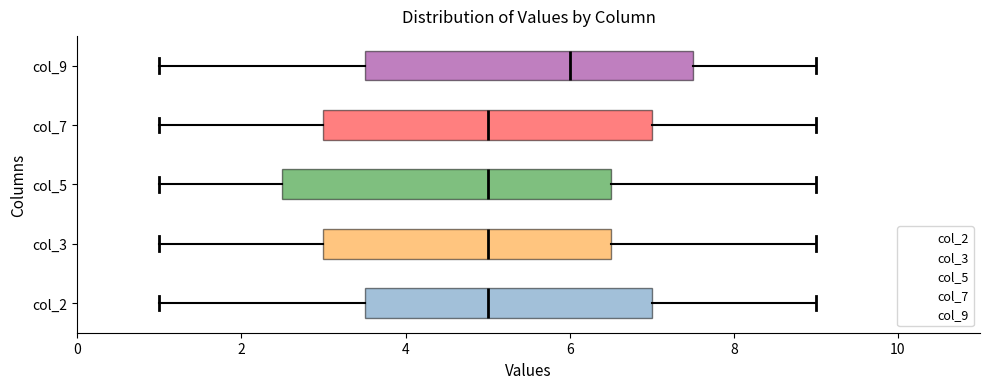

Reading bottom to top, read every box against the x-axis: the position of its median line, the range the box covers, and the ends of its whiskers. The values are not printed on the chart, so give them approximately, as read against the axis.

col_2: median 5.0, box 3.6 to 7.0, whiskers 1.0 to 9.0
col_3: median 5.0, box 3.0 to 6.6, whiskers 1.0 to 9.0
col_5: median 5.0, box 2.6 to 6.6, whiskers 1.0 to 9.0
col_7: median 5.0, box 3.0 to 7.0, whiskers 1.0 to 9.0
col_9: median 6.0, box 3.6 to 7.6, whiskers 1.0 to 9.0